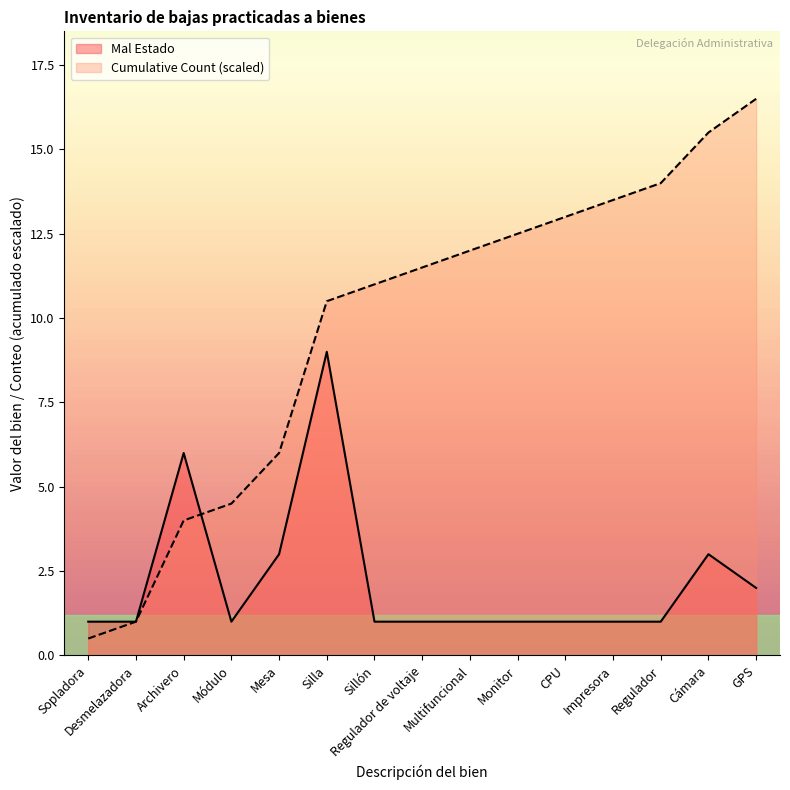

What is the minimum value shown in the chart?

0.5